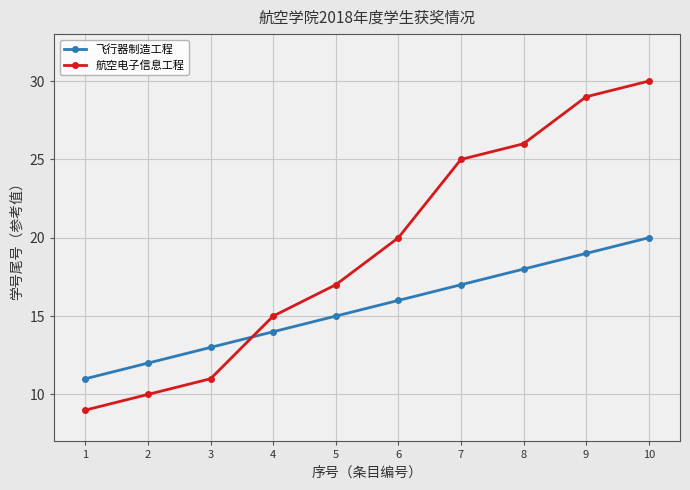

How many times do 飞行器制造工程 and 航空电子信息工程 cross each other?

1